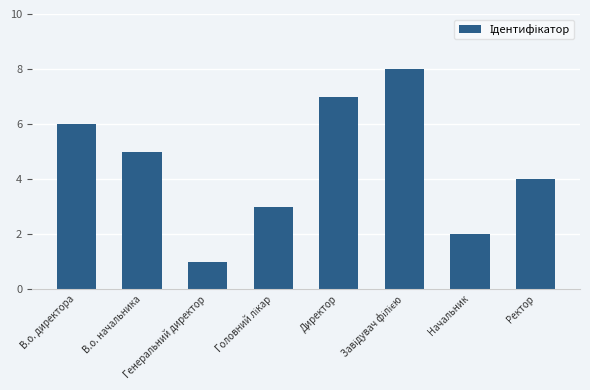

What is the greatest value displayed?

8